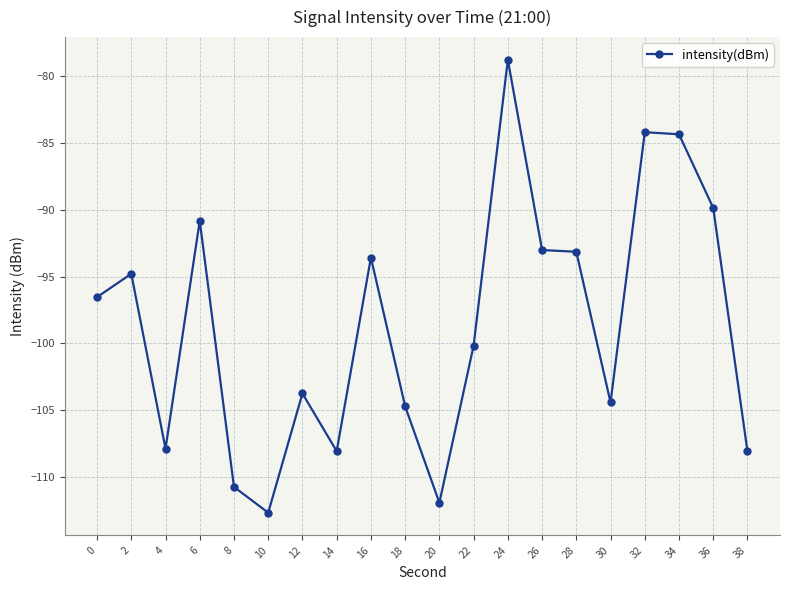

Where is the first local minimum?

4